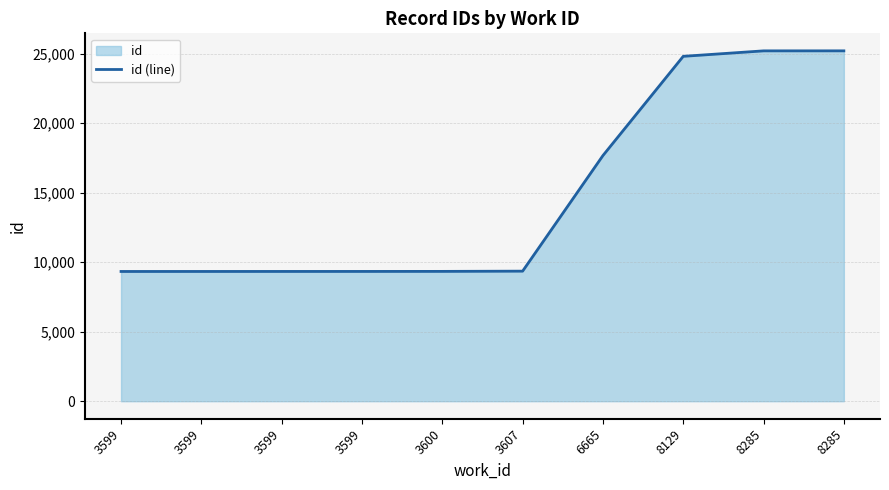

Rank the categories by value from highest to lowest.

8285, 8285, 8129, 6665, 3607, 3600, 3599, 3599, 3599, 3599